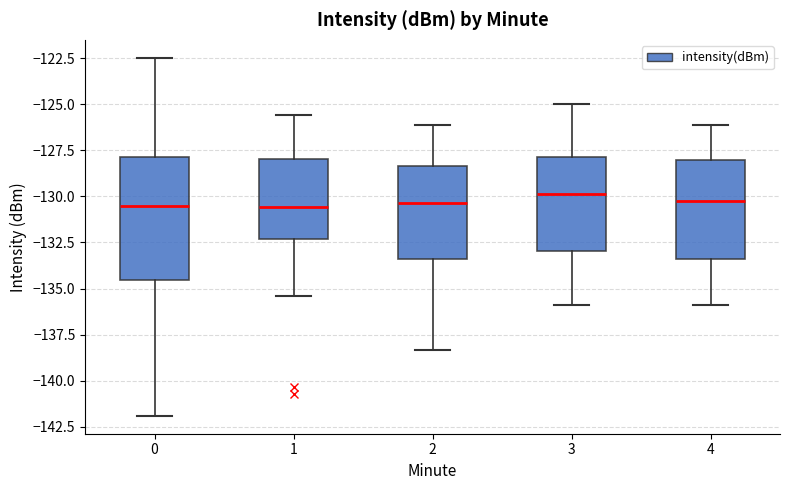

Where does the lower whisker of the box at x = 3 end on the y-axis? The values are not printed on the chart, so give them approximately, as read against the axis.

-136.0